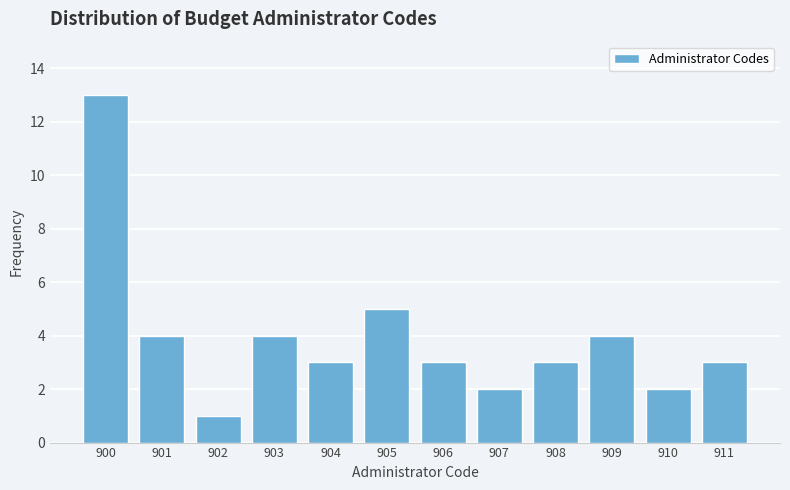

Reading left to right, list all the values displayed in this chart.

13	4	1	4	3	5	3	2	3	4	2	3